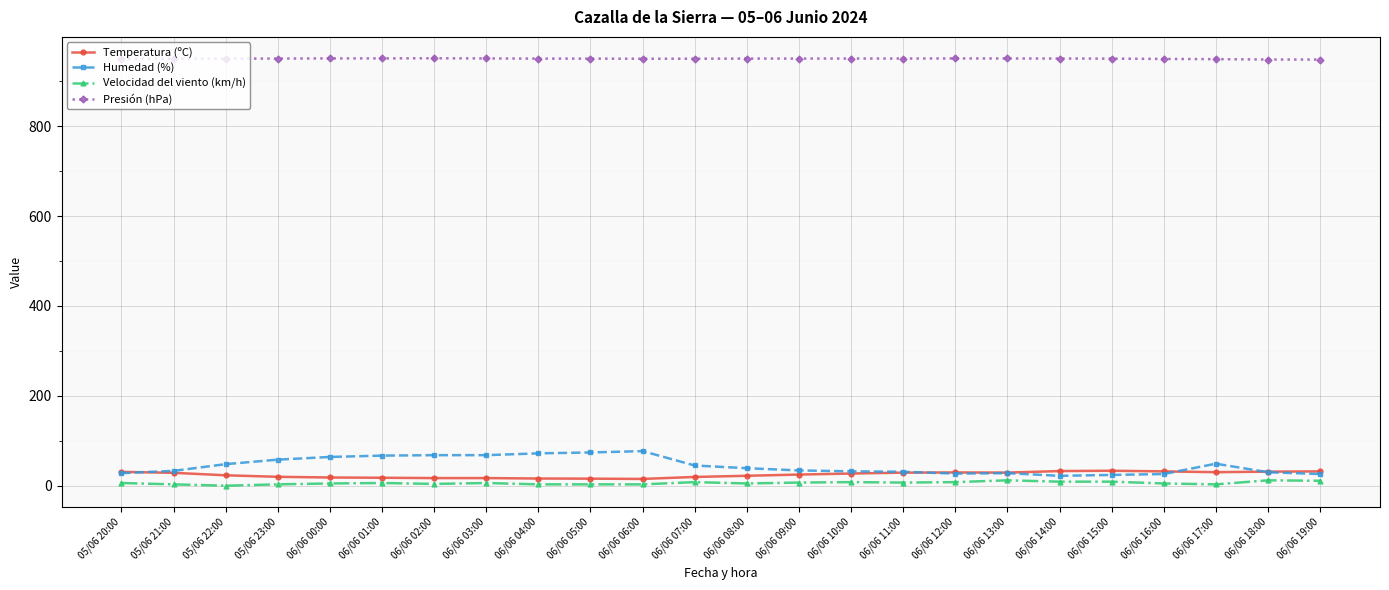

True or false: Presión (hPa) and Temperatura (ºC) cross at least once.

False